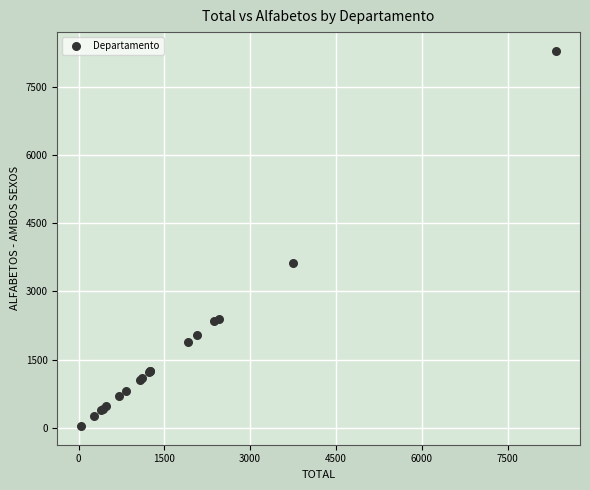

What Y value in the scatter plot is closest to 4163?

3629